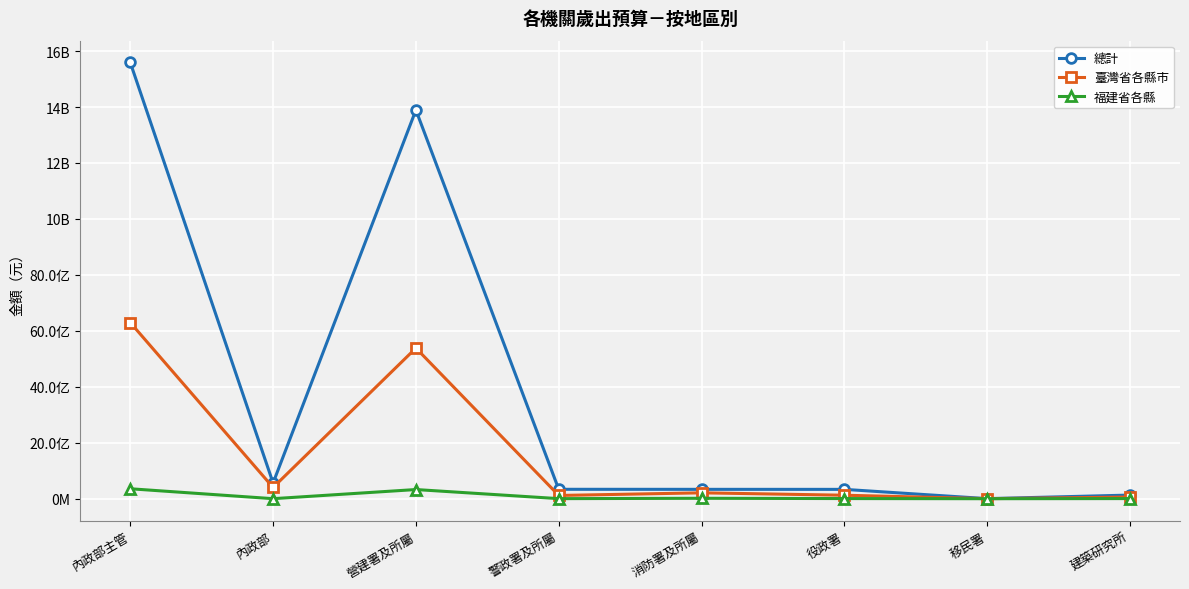

Does the chart have visible grid lines?

Yes